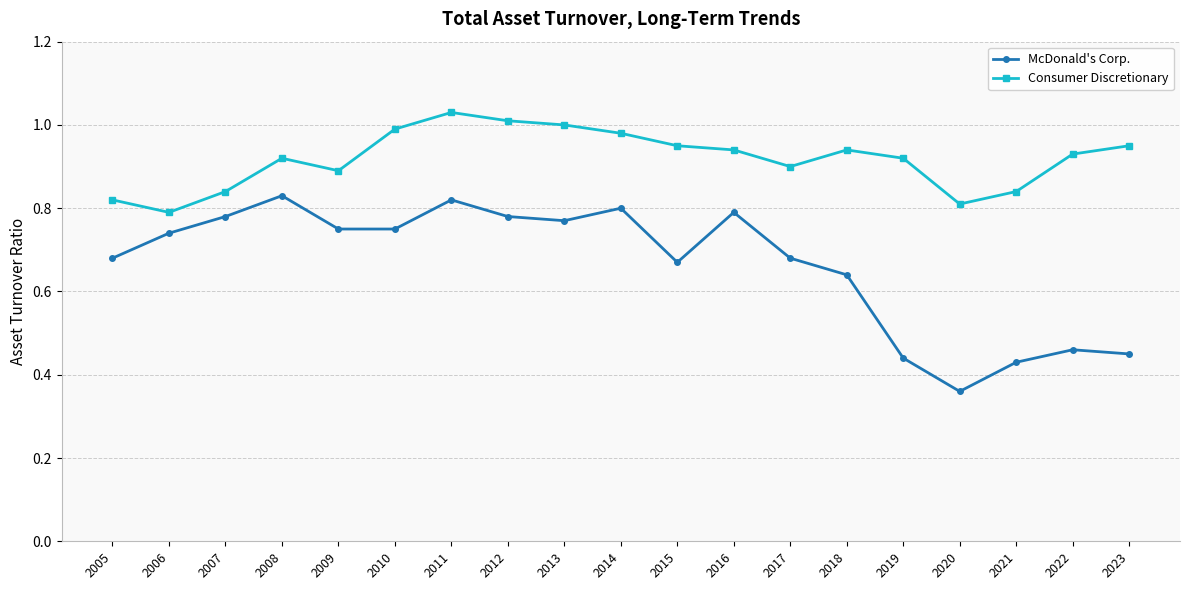

True or false: Consumer Discretionary and McDonald's Corp. intersect in this chart.

False